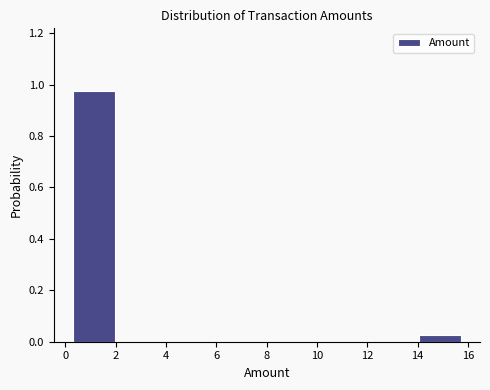

Reading left to right, list every bar in this chart as the range it spans on the x-axis followed by its height. Neither the bar edges nor the heights are printed on the chart, so give them approximately, as read against the axes.

0.2 to 2.2: 0.98
2.2 to 4.0: 0
4.0 to 6.0: 0
6.0 to 8.0: 0
8.0 to 10.0: 0
10.0 to 12.0: 0
12.0 to 13.8: 0
13.8 to 15.8: 0.02